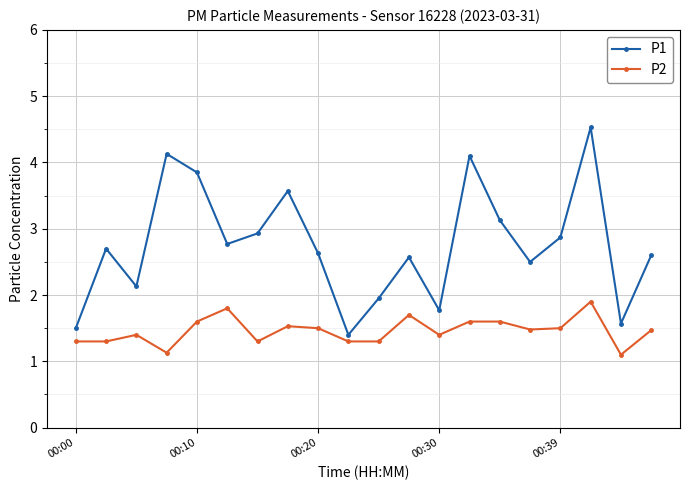

What is the value of the P2 point at the 11th from the left?

1.3